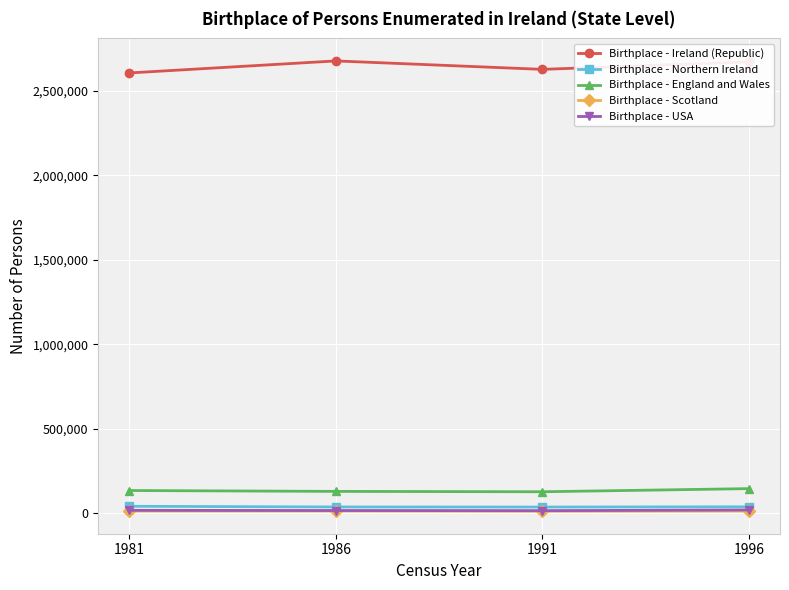

The value of Birthplace - England and Wales at 1986 is 128668. True or false?

True